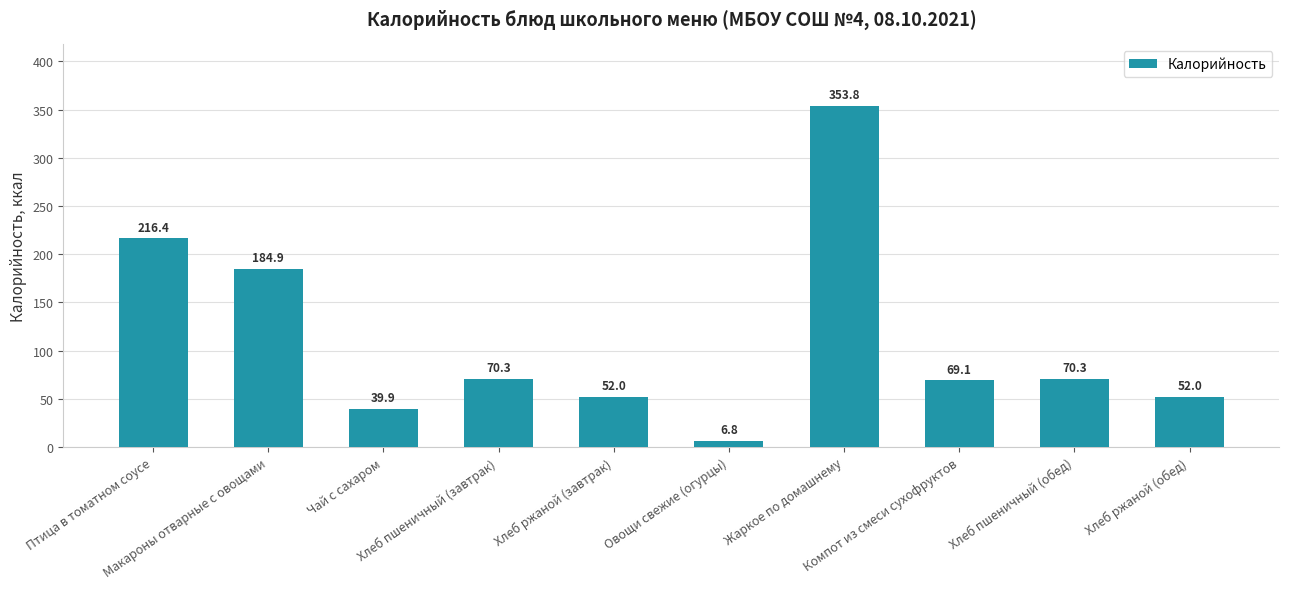

What is the value of the 2nd bar from the left?

184.9